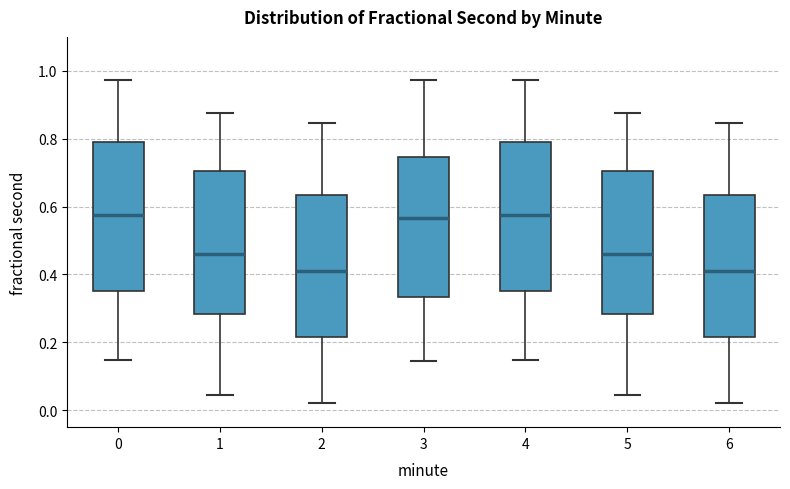

Reading left to right, read every box against the y-axis: the position of its median line, the range the box covers, and the ends of its whiskers. The values are not printed on the chart, so give them approximately, as read against the axis.

0: median 0.58, box 0.36 to 0.78, whiskers 0.14 to 0.98
1: median 0.46, box 0.28 to 0.70, whiskers 0.04 to 0.88
2: median 0.40, box 0.22 to 0.64, whiskers 0.02 to 0.84
3: median 0.56, box 0.34 to 0.74, whiskers 0.14 to 0.98
4: median 0.58, box 0.36 to 0.78, whiskers 0.14 to 0.98
5: median 0.46, box 0.28 to 0.70, whiskers 0.04 to 0.88
6: median 0.40, box 0.22 to 0.64, whiskers 0.02 to 0.84